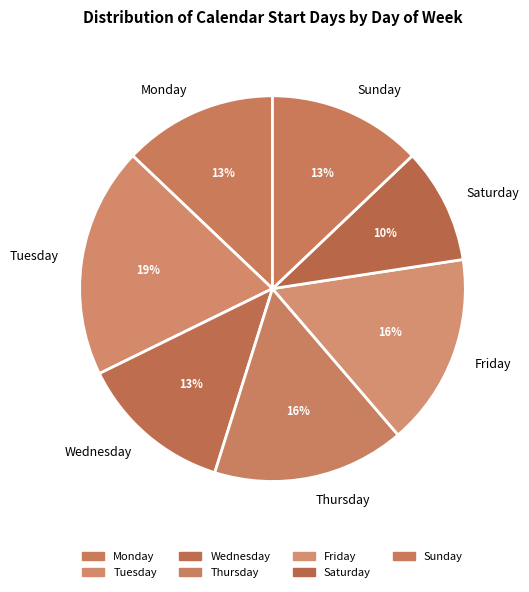

The Tuesday slice represents 13% of the pie. True or false?

False